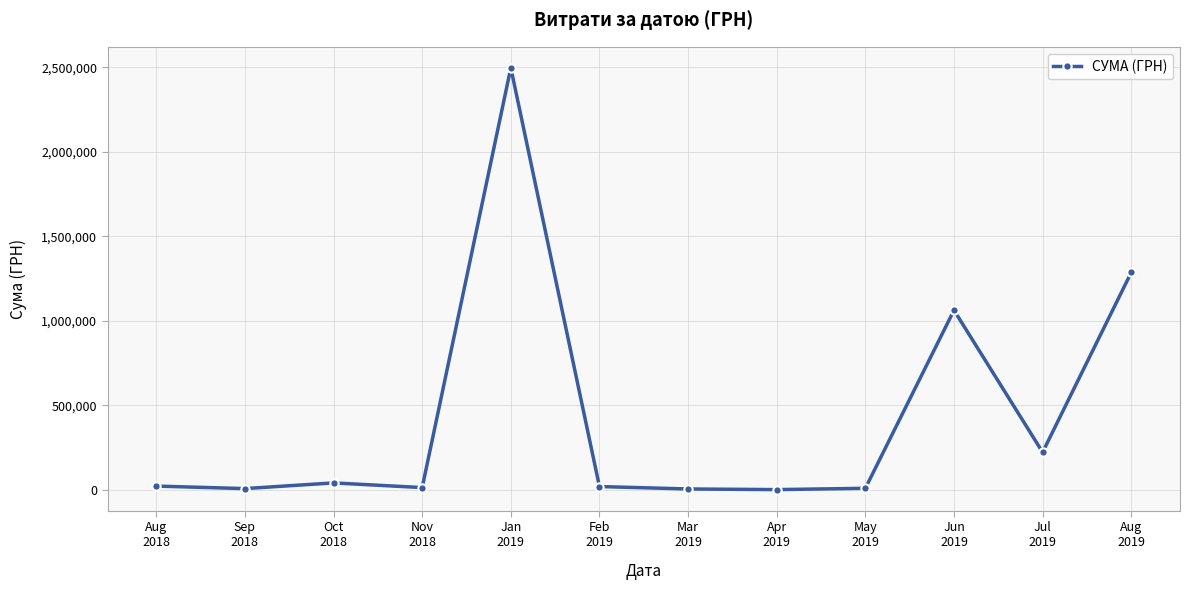

What is the difference between the second highest and minimum values?

1285725.6